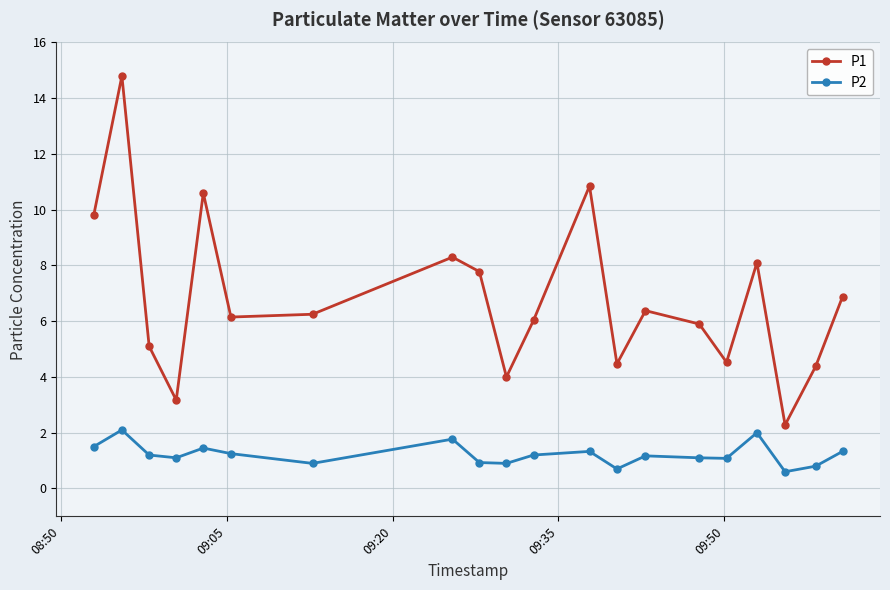

List the series in order of their peak value, lowest first.

P2, P1